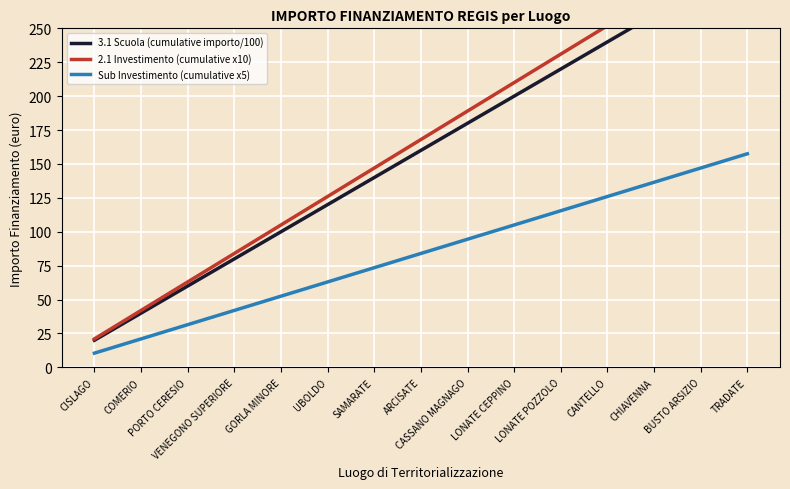

At which category is the sum across all series the highest?

TRADATE